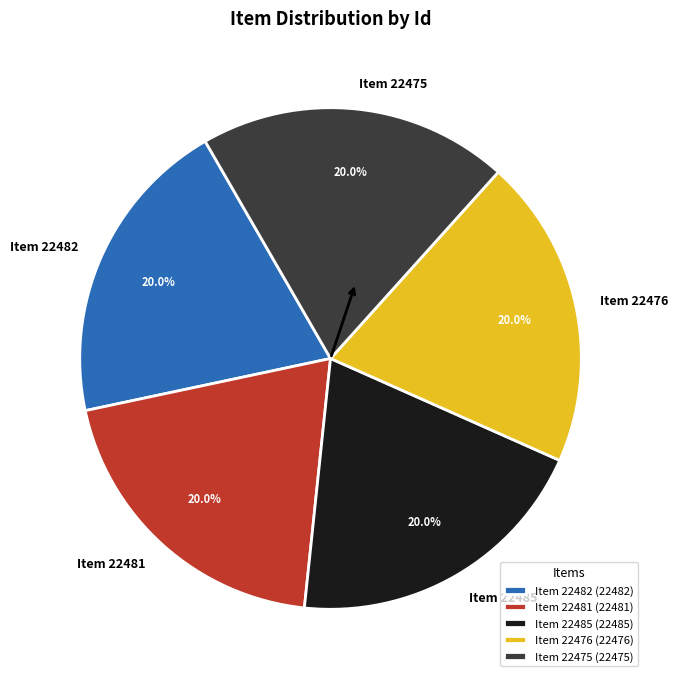

Approximately how many times larger is the value at Item 22476 compared to Item 22482?

1.0